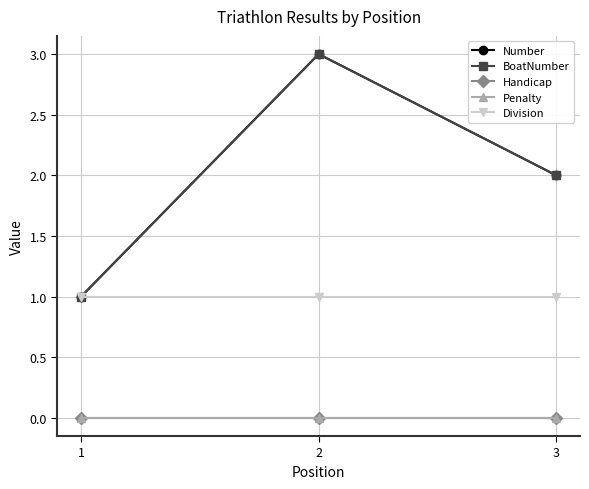

Which series has the largest total across all categories?

Number